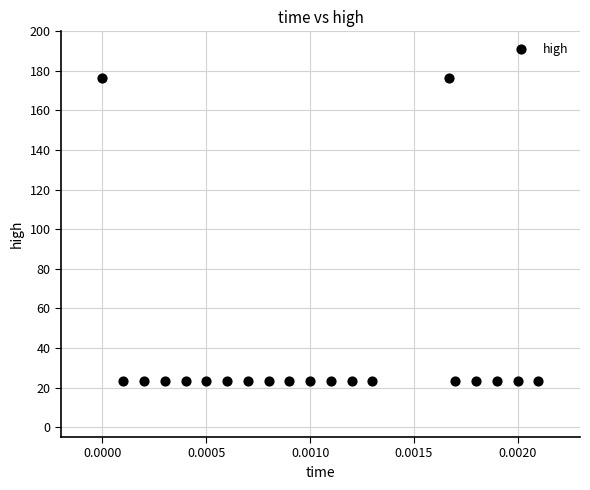

List the coordinates of all points as (Y, X) pairs, reading left to right.

(176.3, 0.0)  (23.5, 0.0)  (23.5, 0.0)  (23.5, 0.0)  (23.5, 0.0)  (23.5, 0.0)  (23.5, 0.0)  (23.5, 0.0)  (23.5, 0.0)  (23.5, 0.0)  (23.5, 0.0)  (23.5, 0.0)  (23.5, 0.0)  (23.5, 0.0)  (176.3, 0.0)  (23.5, 0.0)  (23.5, 0.0)  (23.5, 0.0)  (23.5, 0.0)  (23.5, 0.0)